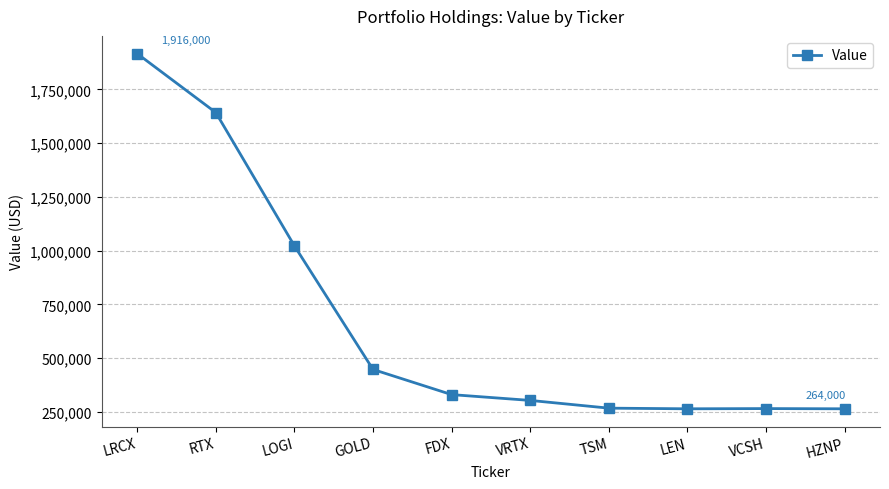

Where does the data first go above 330000?

LRCX